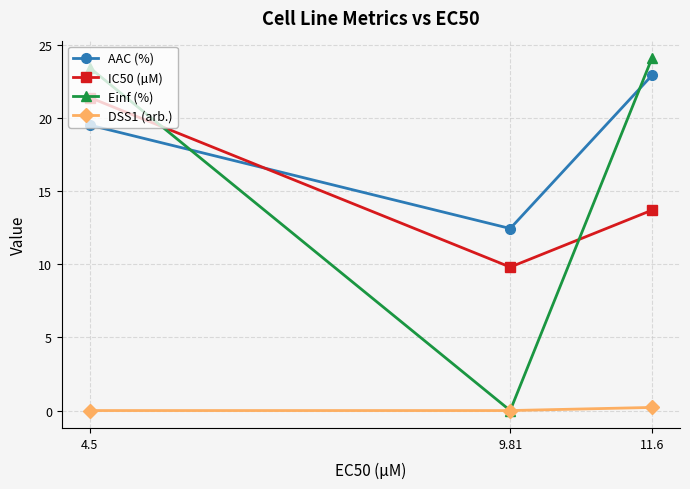

At which category is the sum across all series the highest?

4.5